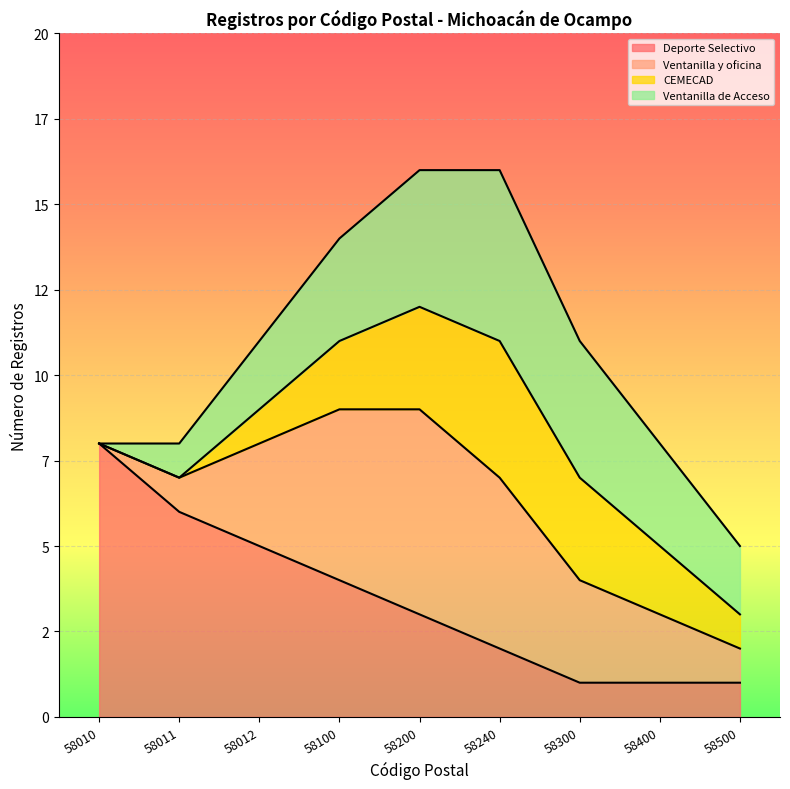

True or false: Ventanilla de Acceso has more than 2 interior local peaks.

False